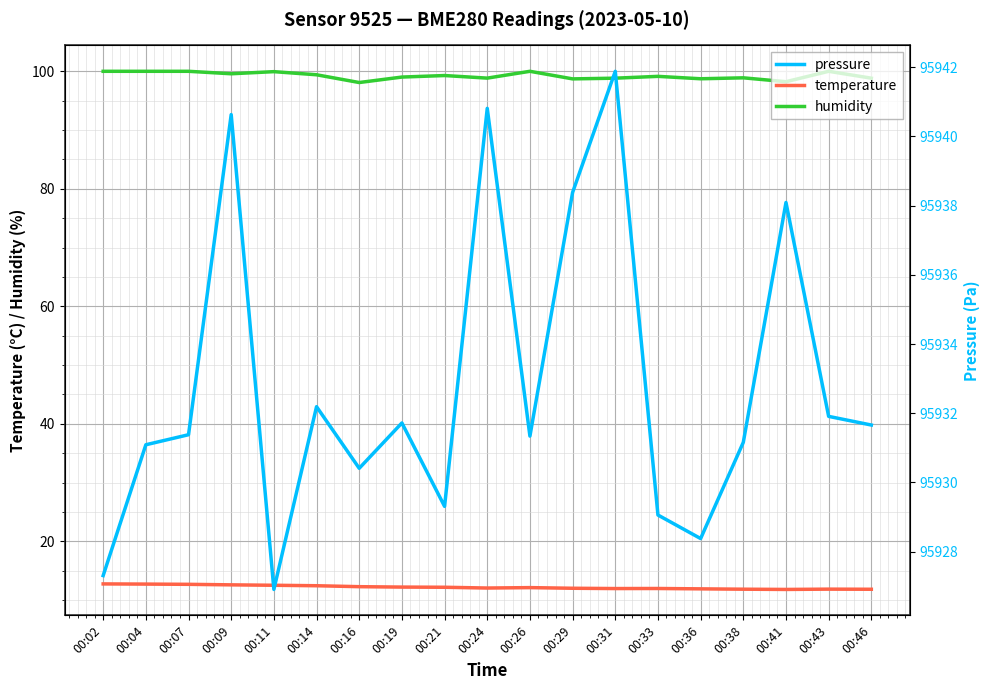

Which has a higher value, 00:43 or 00:07?

00:07